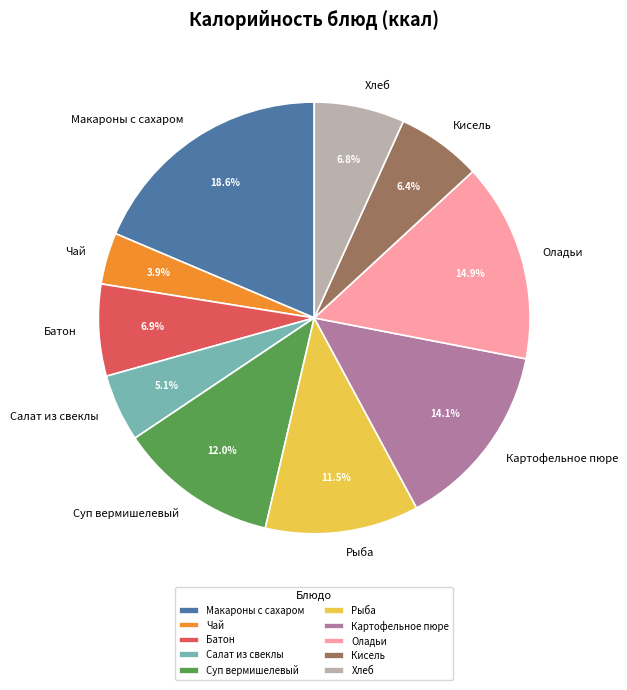

To the nearest percent, what is the average slice percentage?

10%